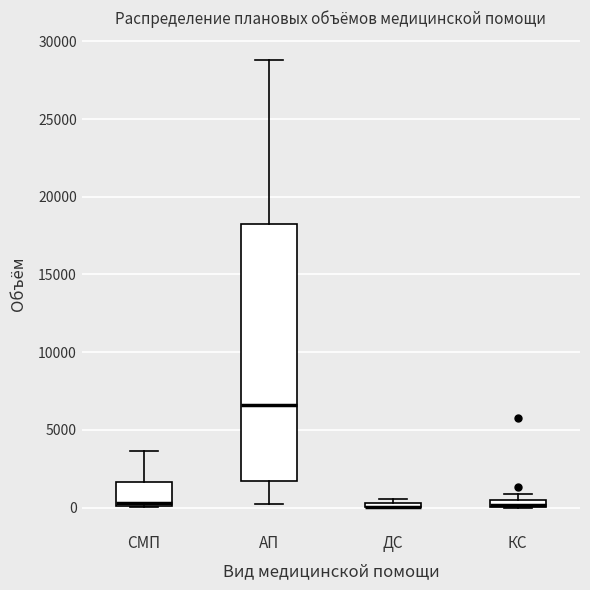

Where is the lower edge of the box for ДС on the y-axis? The values are not printed on the chart, so give them approximately, as read against the axis.

0